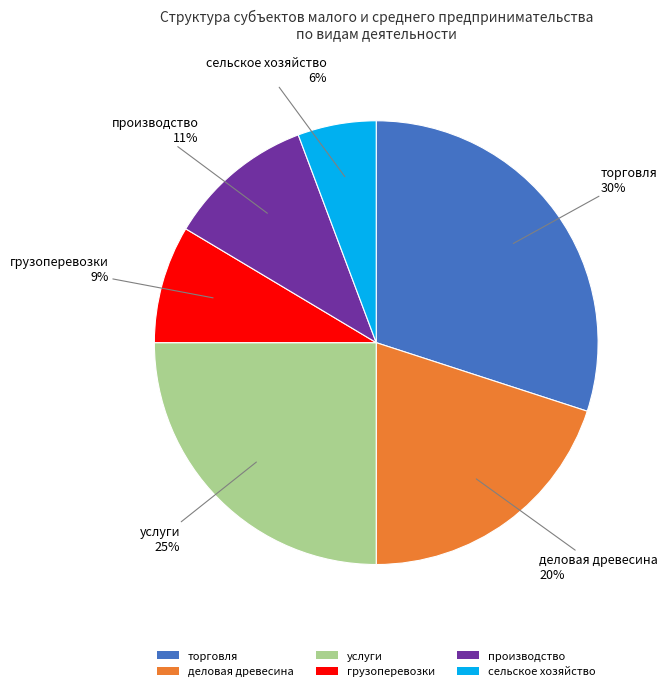

Combined, do услуги and деловая древесина account for over 50%?

No